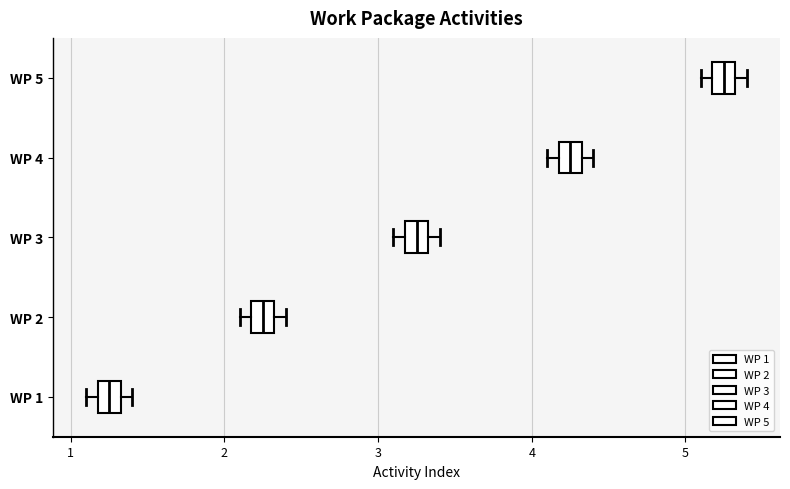

Where is the right edge of the box for WP 4 on the x-axis? The values are not printed on the chart, so give them approximately, as read against the axis.

4.3